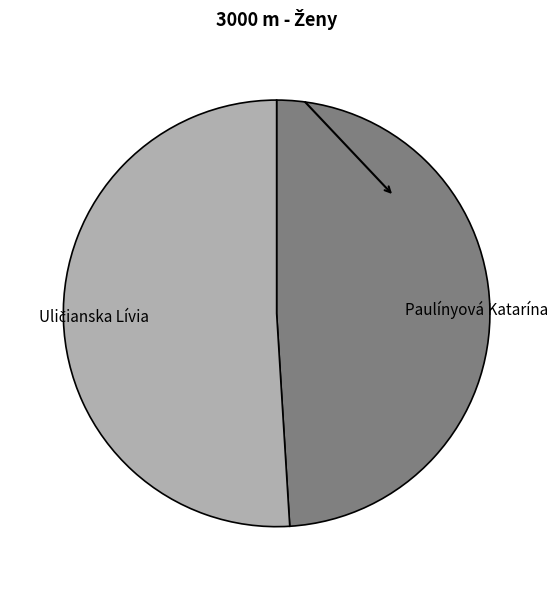

Does any single category account for the majority?

Yes